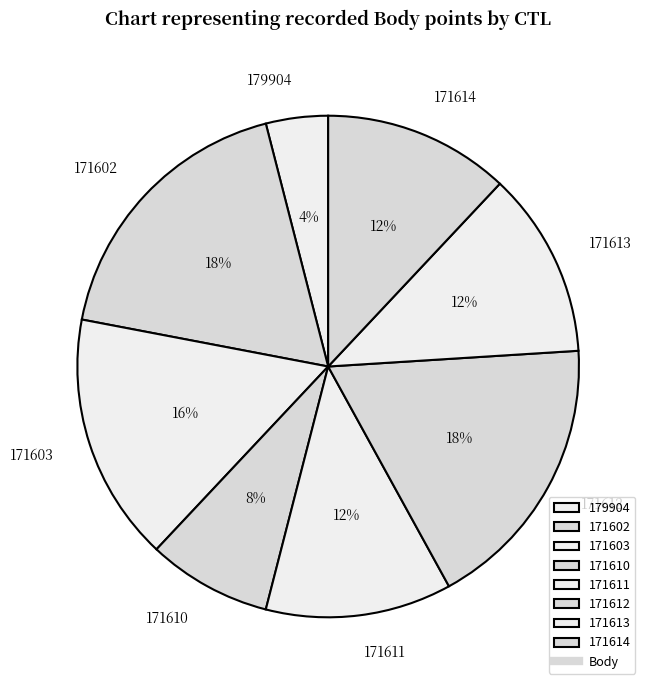

To the nearest percent, what percentage of the pie is 179904?

4%